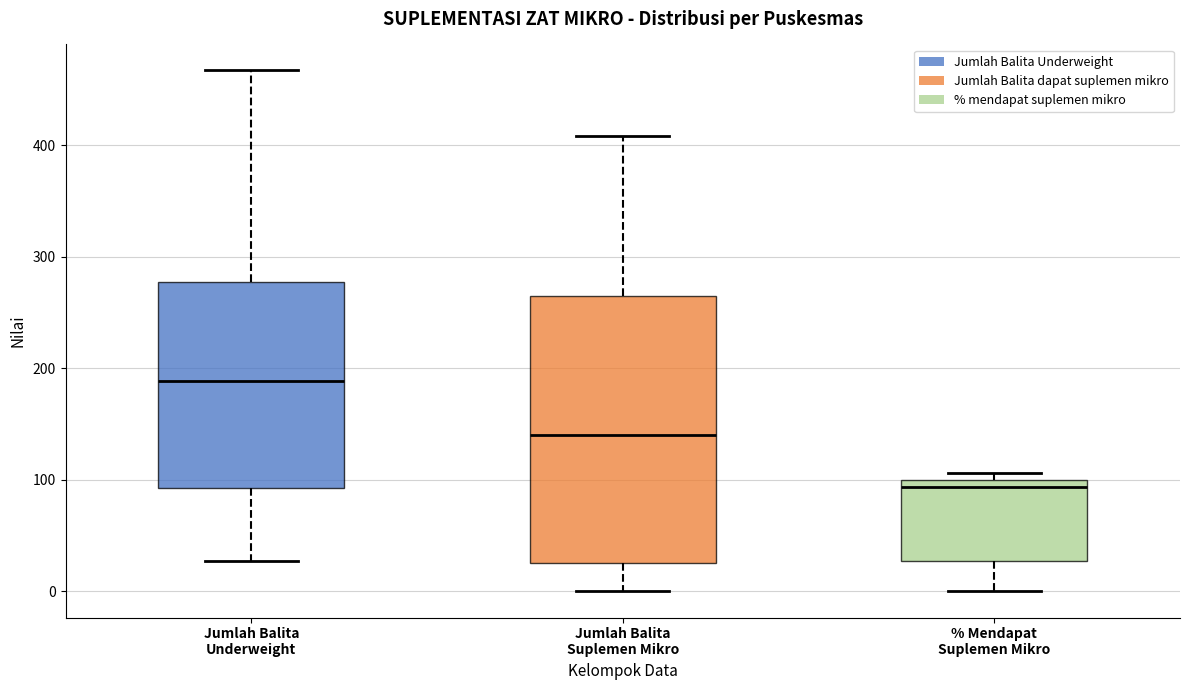

Reading left to right, transcribe this box plot: for each box, give where its median line is, the range the box spans, and where its two whiskers end, as read against the y-axis. The values are not printed on the chart, so give them approximately, as read against the axis.

Jumlah Balita Underweight: median 190, box 90 to 280, whiskers 30 to 470
Jumlah Balita Suplemen Mikro: median 140, box 30 to 260, whiskers 0 to 410
% Mendapat Suplemen Mikro: median 90, box 30 to 100, whiskers 0 to 110